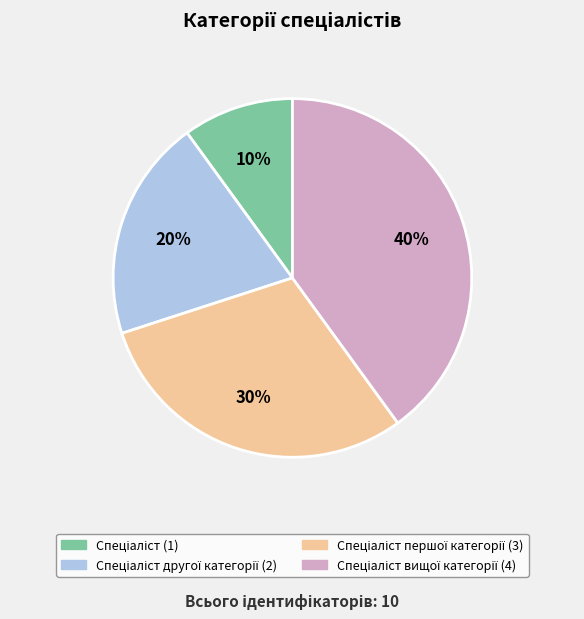

To the nearest percent, what is the difference between the largest and smallest slice percentages?

30%